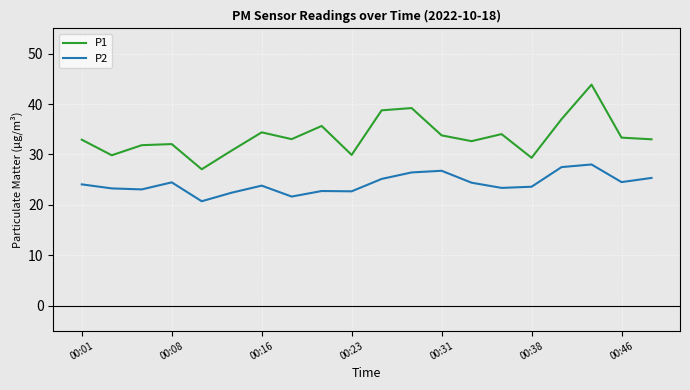

What is the difference between the maximum and minimum values in the P2 series?

7.3